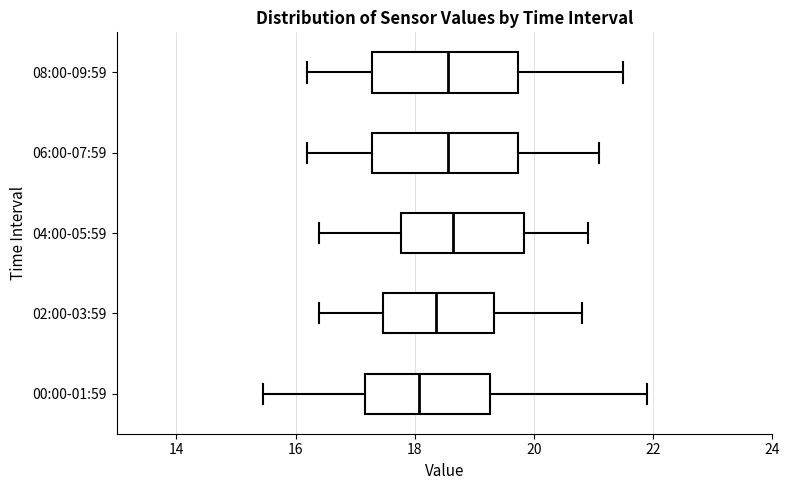

Reading bottom to top, read every box against the x-axis: the position of its median line, the range the box covers, and the ends of its whiskers. The values are not printed on the chart, so give them approximately, as read against the axis.

00:00-01:59: median 18.0, box 17.2 to 19.2, whiskers 15.4 to 22.0
02:00-03:59: median 18.4, box 17.4 to 19.4, whiskers 16.4 to 20.8
04:00-05:59: median 18.6, box 17.8 to 19.8, whiskers 16.4 to 21.0
06:00-07:59: median 18.6, box 17.2 to 19.8, whiskers 16.2 to 21.2
08:00-09:59: median 18.6, box 17.2 to 19.8, whiskers 16.2 to 21.6